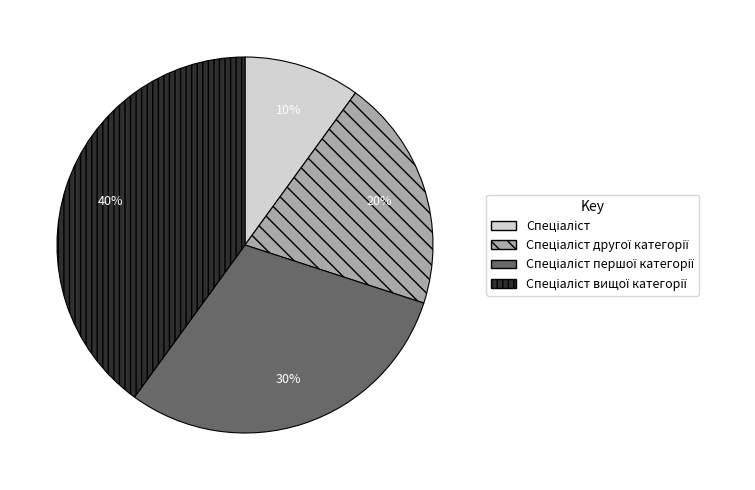

Does any single category account for the majority?

No